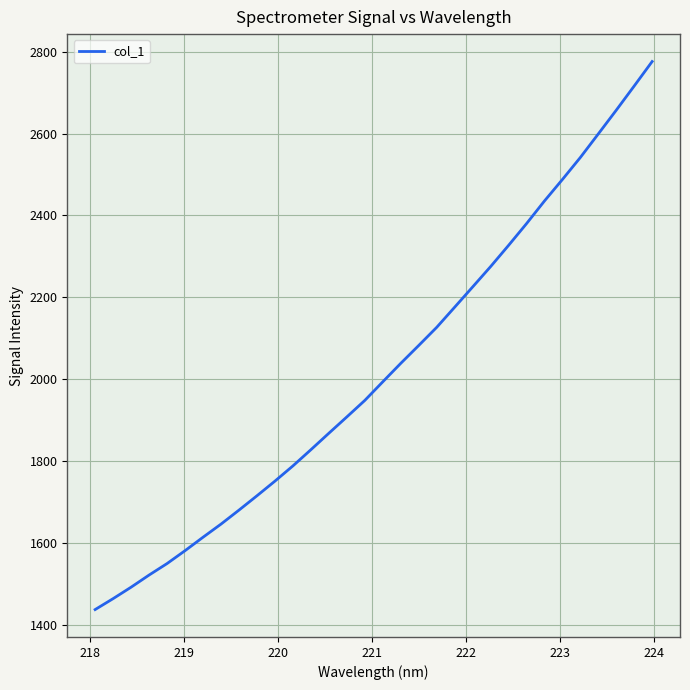

What is the greatest value displayed?

2776.0